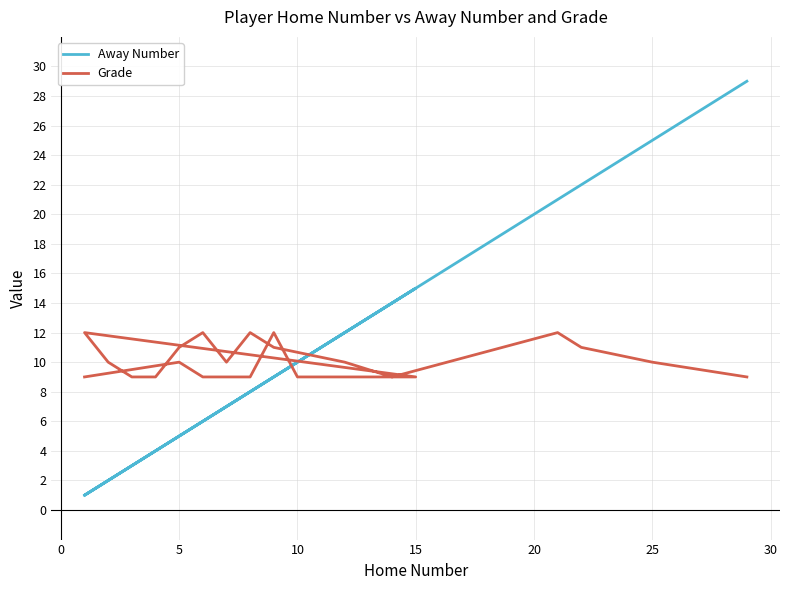

What are all the series names shown in the legend?

Away Number, Grade